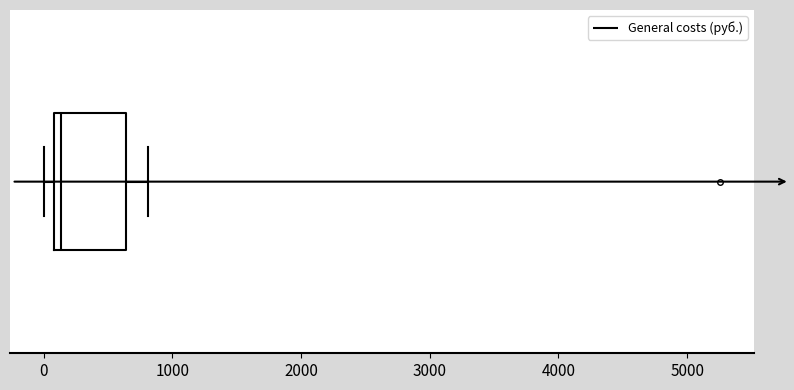

Read this box plot against the x-axis: the position of the median line, the range covered by the box, and the ends of both whiskers. The values are not printed on the chart, so give them approximately, as read against the axis.

median 100 (just right of the box's left edge), box 100 to 600, whiskers 0 to 800